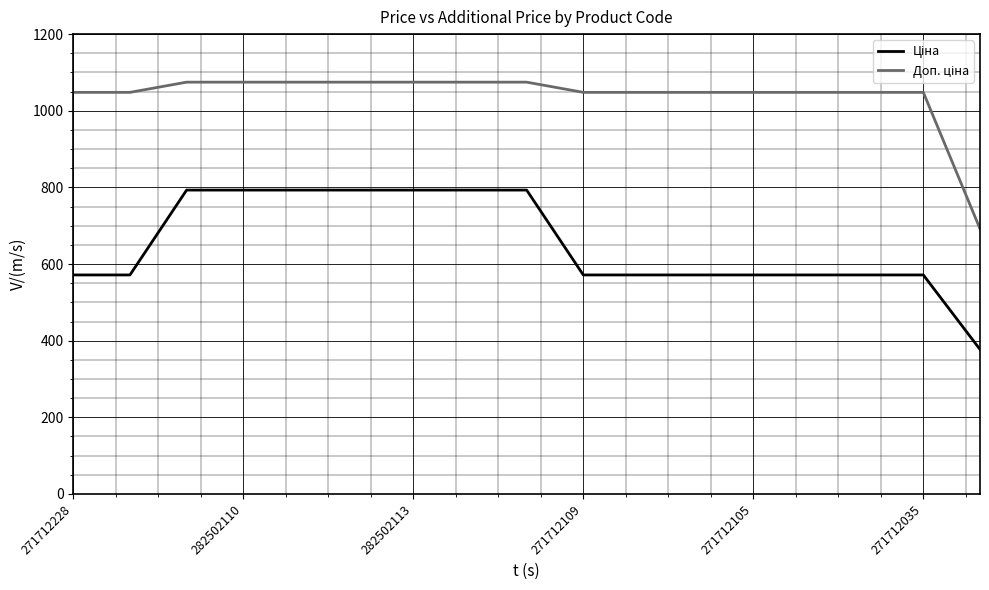

What is the greatest value displayed?

1074.6